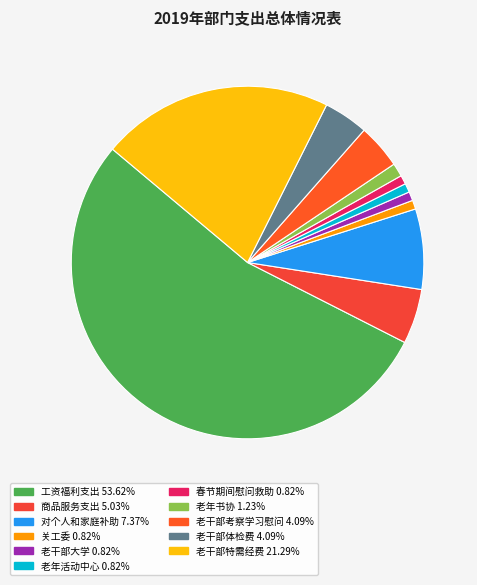

To the nearest percent, what is the difference between the largest and smallest slice percentages?

53%